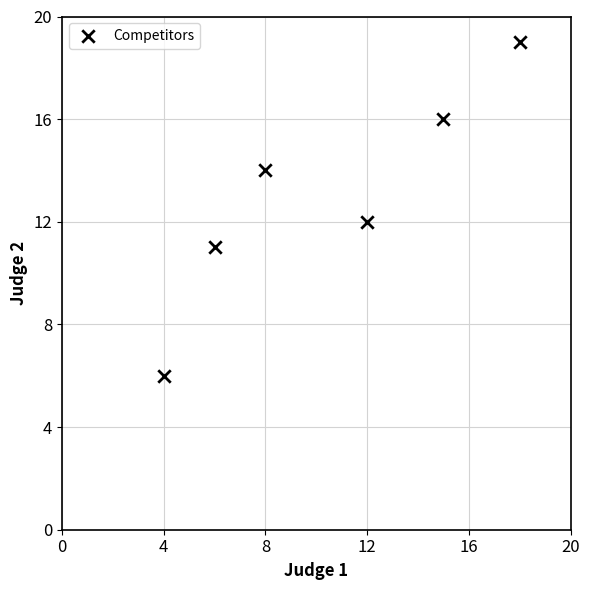

What is the range of X values (max minus min)?

14